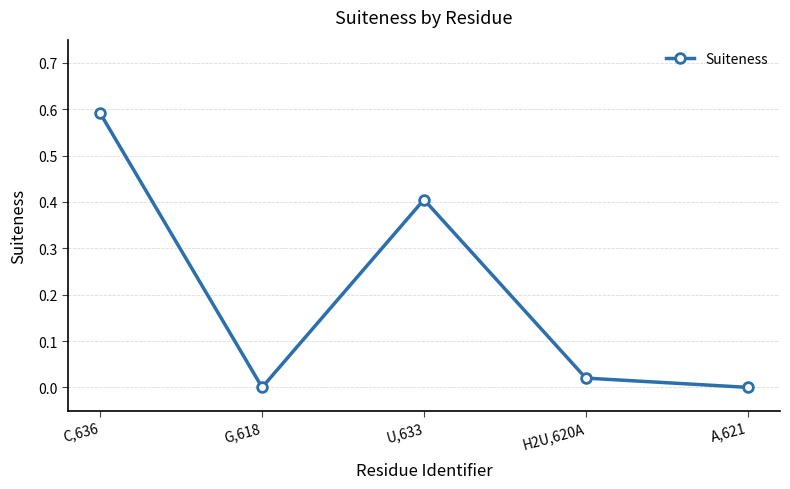

Where is the first local minimum?

G,618